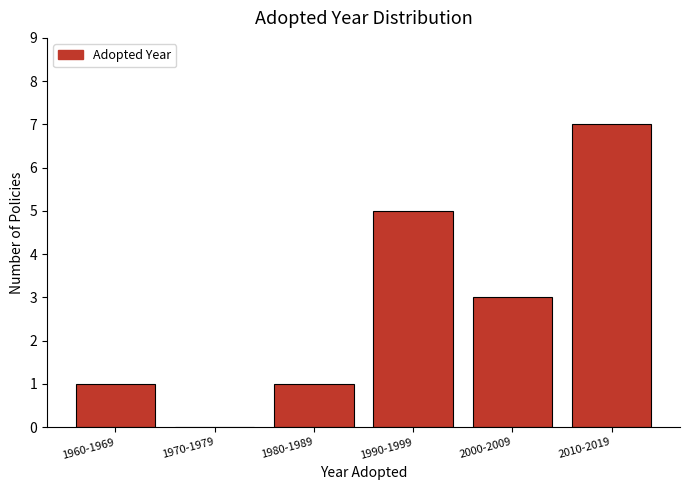

Reading left to right, transcribe all the data shown in this chart.

1960-1969=1	1970-1979=0	1980-1989=1	1990-1999=5	2000-2009=3	2010-2019=7